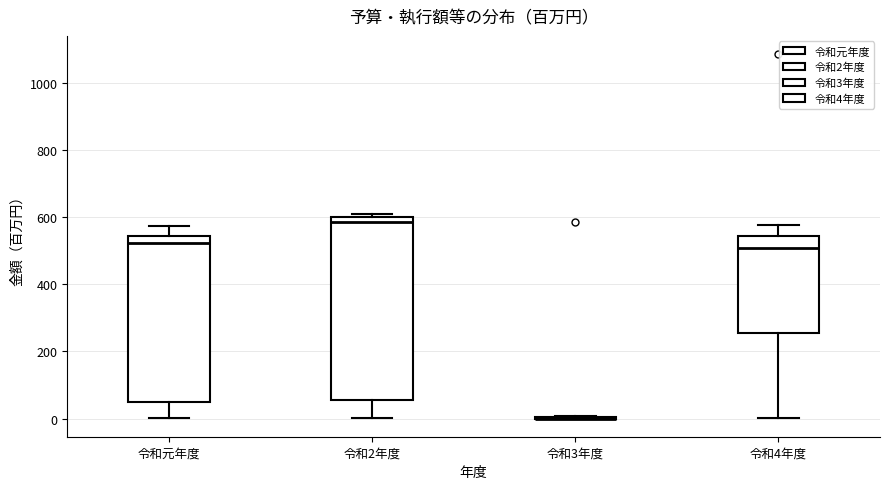

Reading left to right, transcribe this box plot: for each box, give where its median line is, the range the box spans, and where its two whiskers end, as read against the y-axis. The values are not printed on the chart, so give them approximately, as read against the axis.

令和元年度: median 520, box 60 to 540, whiskers 0 to 580
令和2年度: median 580, box 60 to 600, whiskers 0 to 620
令和3年度: box collapsed to a line at 0, whiskers 0 to 0
令和4年度: median 500, box 260 to 540, whiskers 0 to 580